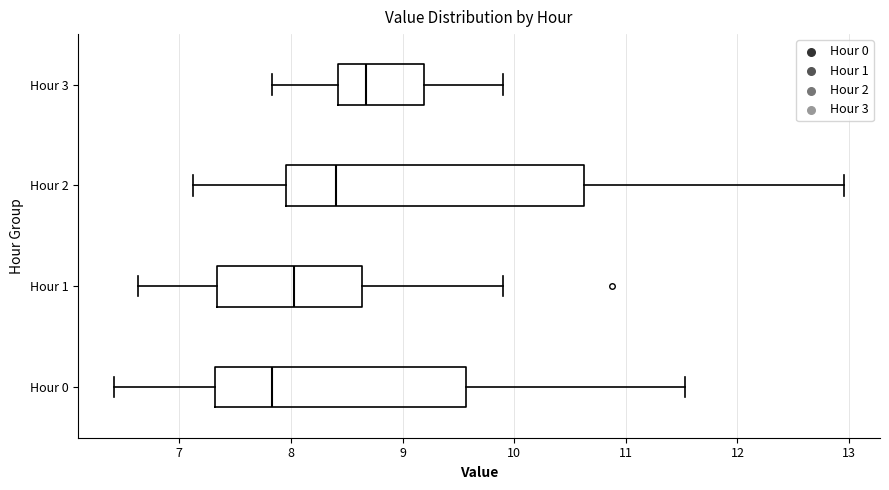

Comparing the boxes themselves (not the whiskers), which one is the widest?

Hour 2